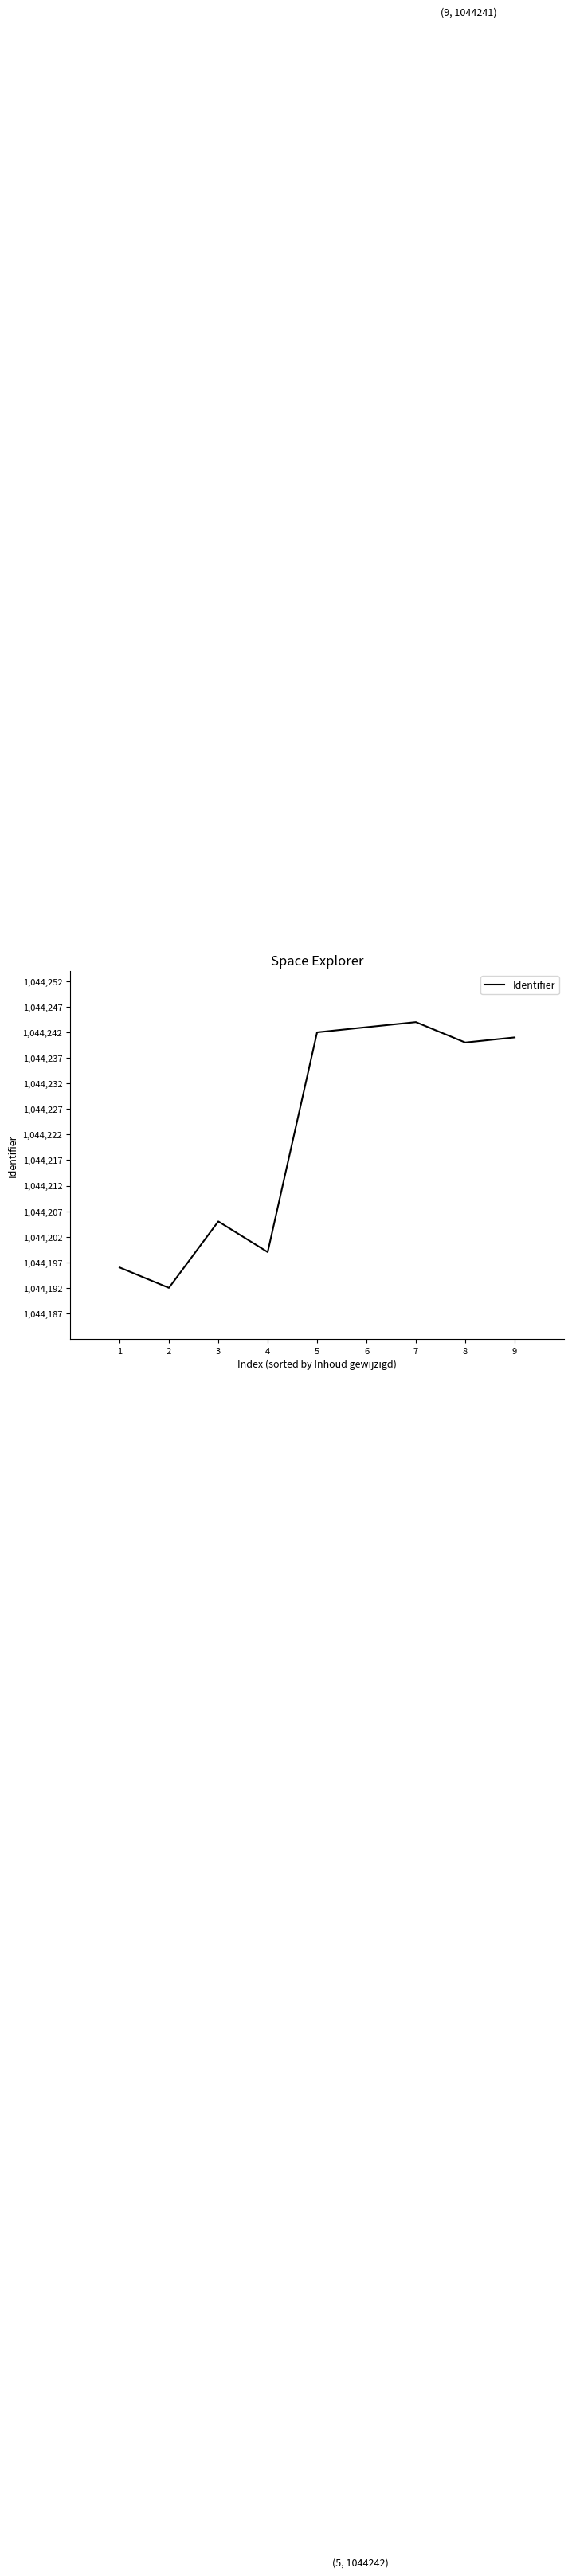

Count the number of categories in the chart.

9